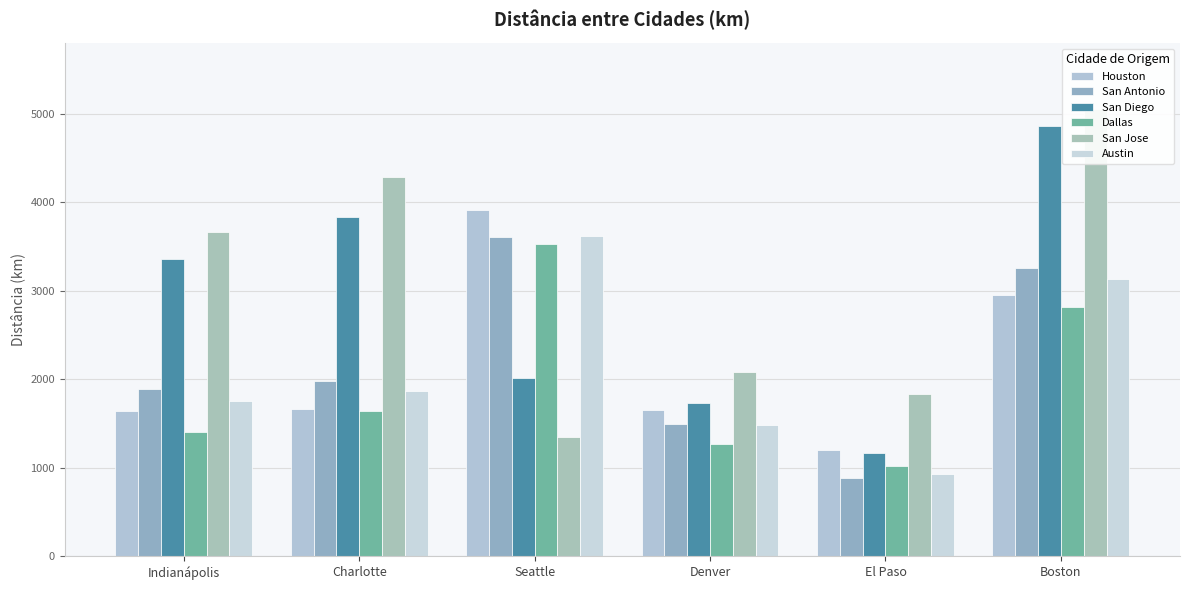

Rank the series by their maximum value, from highest to lowest.

San Jose, San Diego, Houston, Austin, San Antonio, Dallas